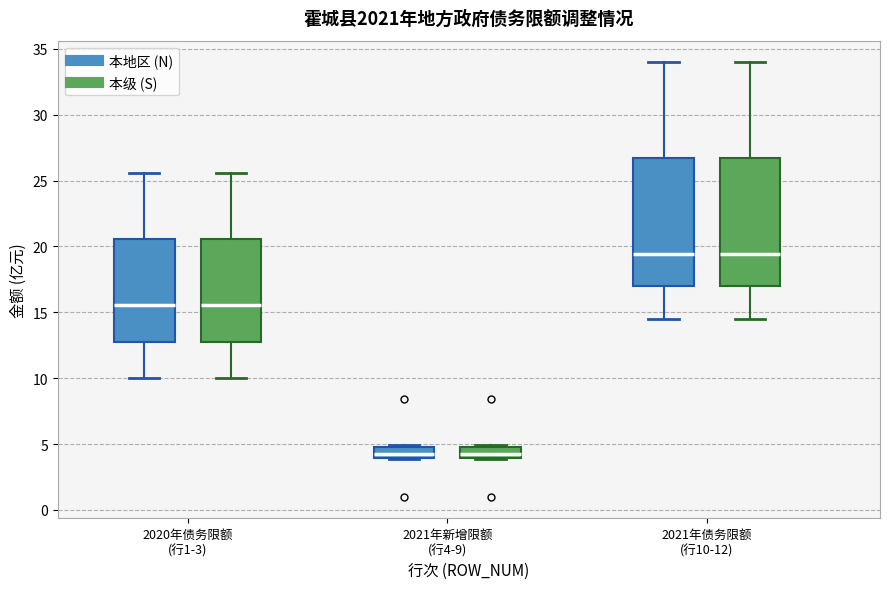

Reading left to right, read every box against the y-axis: the position of its median line, the range the box covers, and the ends of its whiskers. The values are not printed on the chart, so give them approximately, as read against the axis.

2020年债务限额 (行1-3) (本地区 (N)): median 15.5, box 13.0 to 20.5, whiskers 10.0 to 25.5
2020年债务限额 (行1-3) (本级 (S)): median 15.5, box 13.0 to 20.5, whiskers 10.0 to 25.5
2021年新增限额 (行4-9) (本地区 (N)): median 4.0 (just above the box's lower edge), box 4.0 to 5.0, whiskers 4.0 to 5.0
2021年新增限额 (行4-9) (本级 (S)): median 4.0 (just above the box's lower edge), box 4.0 to 5.0, whiskers 4.0 to 5.0
2021年债务限额 (行10-12) (本地区 (N)): median 19.5, box 17.0 to 26.5, whiskers 14.5 to 34.0
2021年债务限额 (行10-12) (本级 (S)): median 19.5, box 17.0 to 26.5, whiskers 14.5 to 34.0